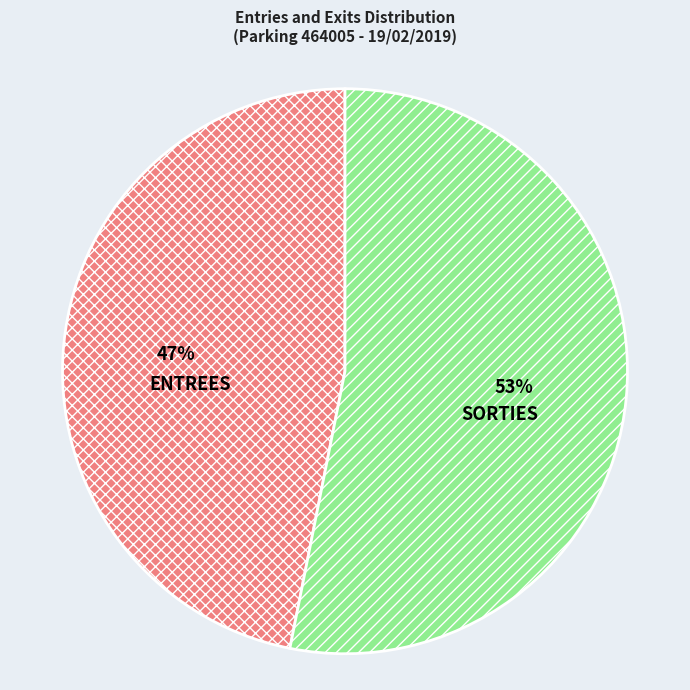

The SORTIES slice represents 53% of the pie. True or false?

True